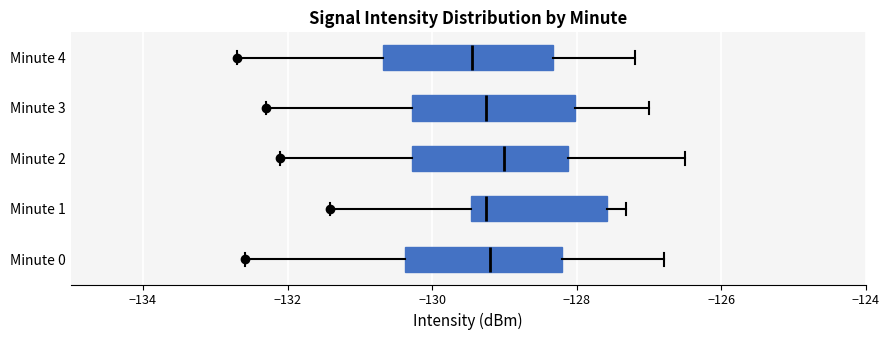

Reading bottom to top, read every box against the x-axis: the position of its median line, the range the box covers, and the ends of its whiskers. The values are not printed on the chart, so give them approximately, as read against the axis.

Minute 0: median -129.2, box -130.4 to -128.2, whiskers -132.6 to -126.8
Minute 1: median -129.2, box -129.4 to -127.6, whiskers -131.4 to -127.4
Minute 2: median -129.0, box -130.2 to -128.2, whiskers -132.0 to -126.4
Minute 3: median -129.2, box -130.2 to -128.0, whiskers -132.2 to -127.0
Minute 4: median -129.4, box -130.6 to -128.4, whiskers -132.6 to -127.2